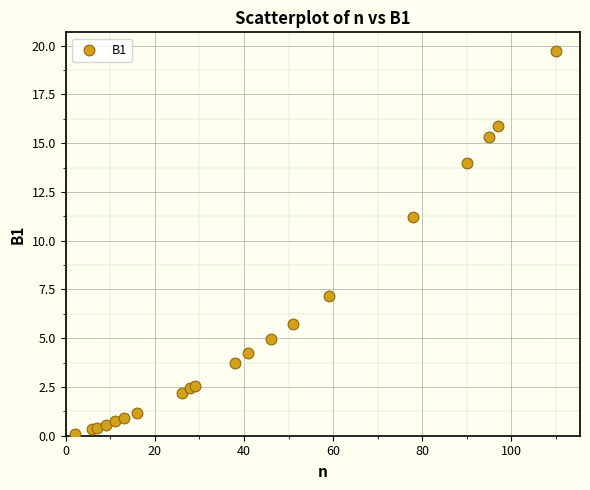

What Y value in the scatter plot is closest to 9?

7.2